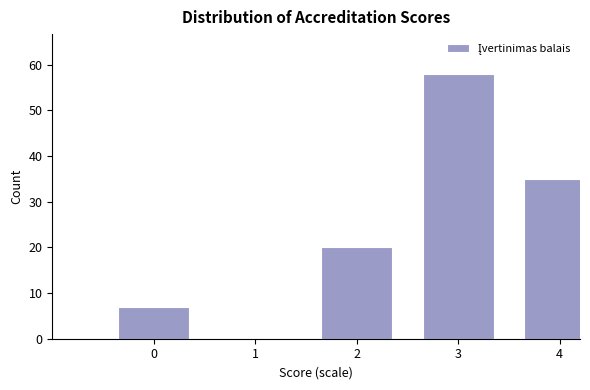

Reading left to right, what are all the values shown in this chart?

0=7	1=0	2=20	3=58	4=35